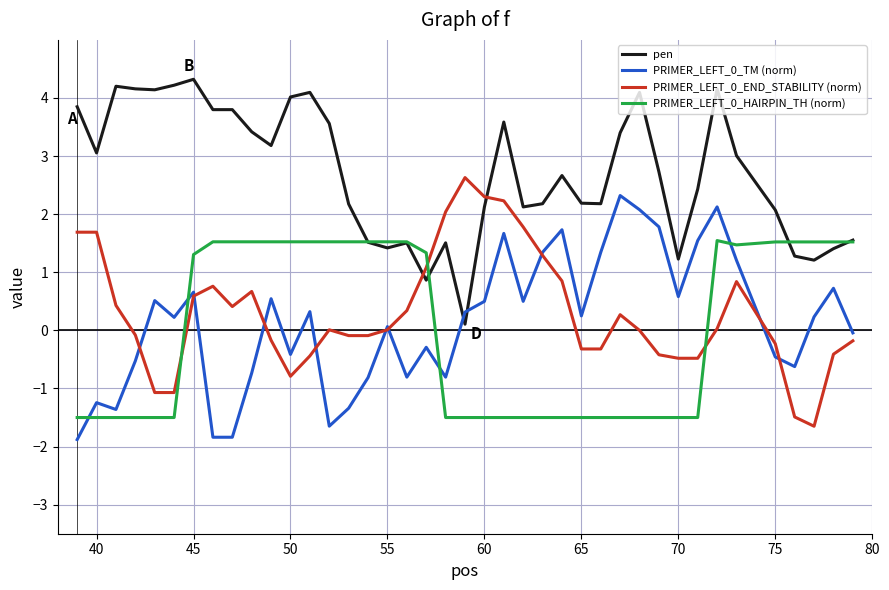

What is the highest value of the PRIMER_LEFT_0_TM (norm) series?

2.3